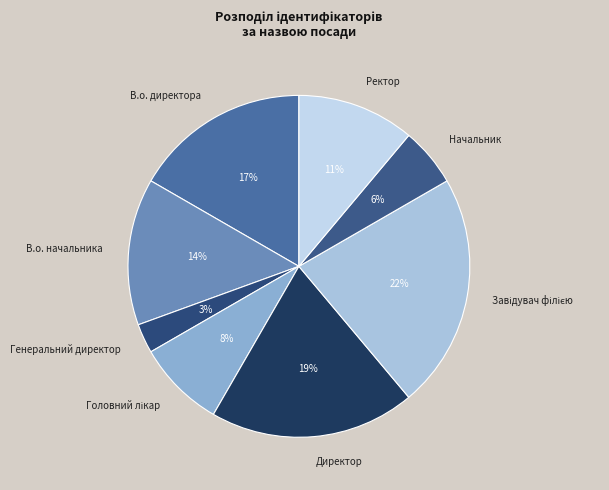

Approximately how many times larger is the value at В.о. директора compared to В.о. начальника?

1.2